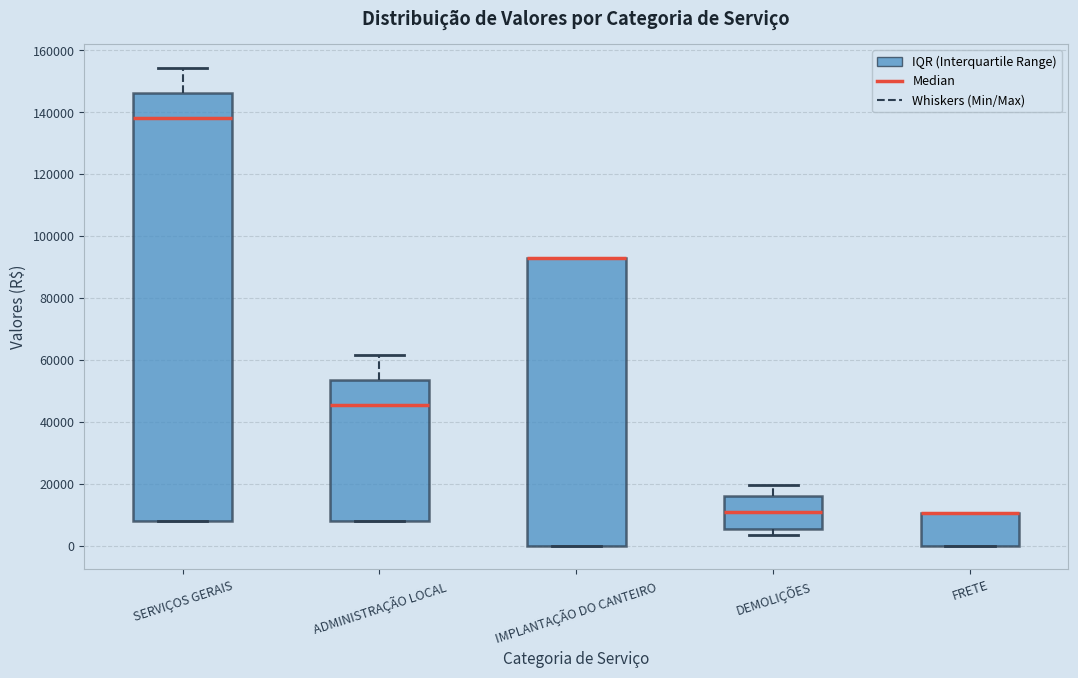

Reading left to right, read every box against the y-axis: the position of its median line, the range the box covers, and the ends of its whiskers. The values are not printed on the chart, so give them approximately, as read against the axis.

SERVIÇOS GERAIS: median 138000, box 8000 to 146000, whiskers 8000 to 154000
ADMINISTRAÇÃO LOCAL: median 46000, box 8000 to 54000, whiskers 8000 to 62000
IMPLANTAÇÃO DO CANTEIRO: median 92000 (drawn on the box's upper edge), box 0 to 92000, whiskers 0 to 92000
DEMOLIÇÕES: median 10000, box 6000 to 16000, whiskers 4000 to 20000
FRETE: median 10000 (drawn on the box's upper edge), box 0 to 10000, whiskers 0 to 10000